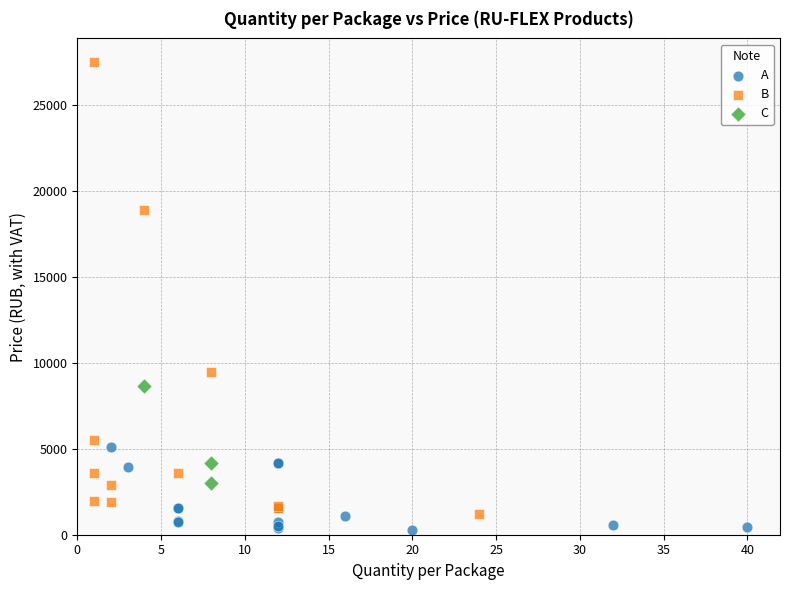

Which series reaches the maximum Y coordinate?

B